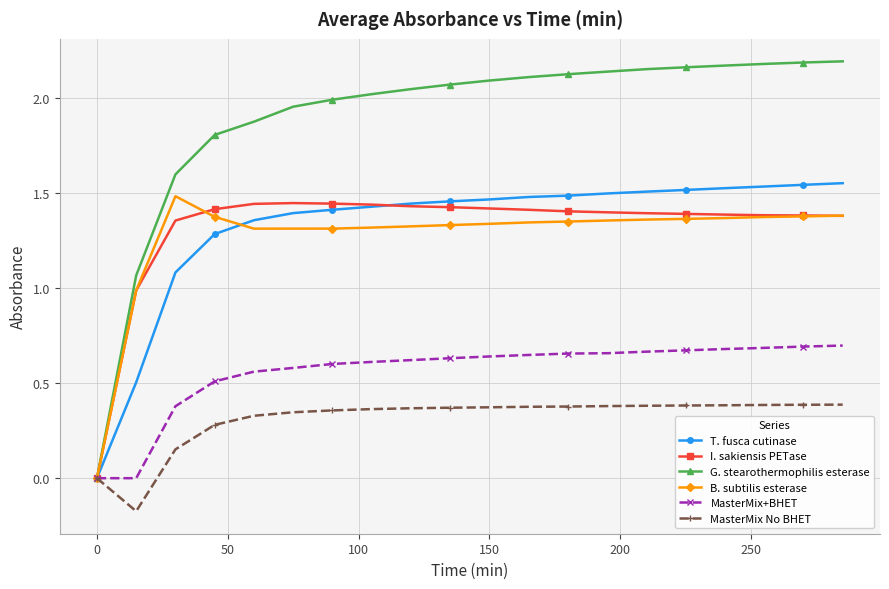

Which series has the widest spread of values?

G. stearothermophilis esterase